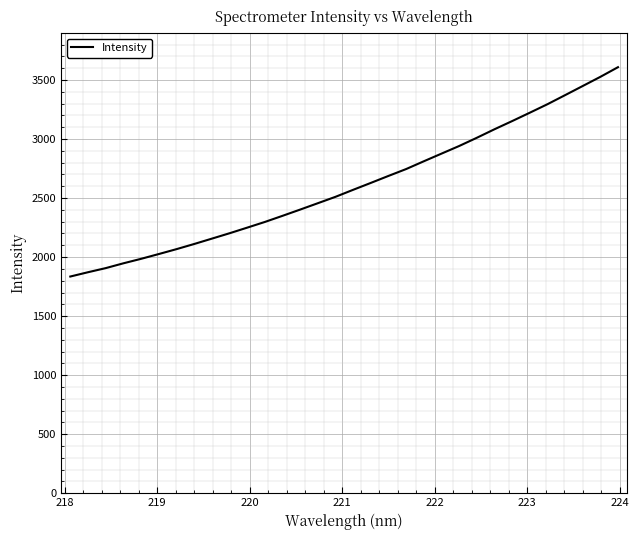

What is the difference between the maximum and minimum values?

1772.9